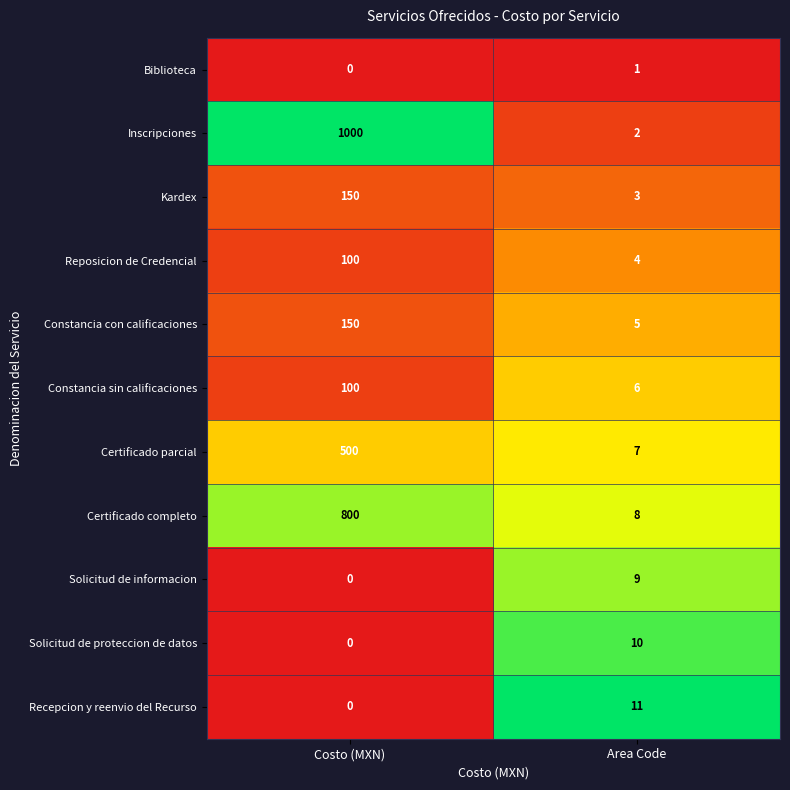

At Area Code, list the series in order from smallest to largest.

Biblioteca, Inscripciones, Kardex, Reposicion de Credencial, Constancia con calificaciones, Constancia sin calificaciones, Certificado parcial, Certificado completo, Solicitud de informacion, Solicitud de proteccion de datos, Recepcion y reenvio del Recurso